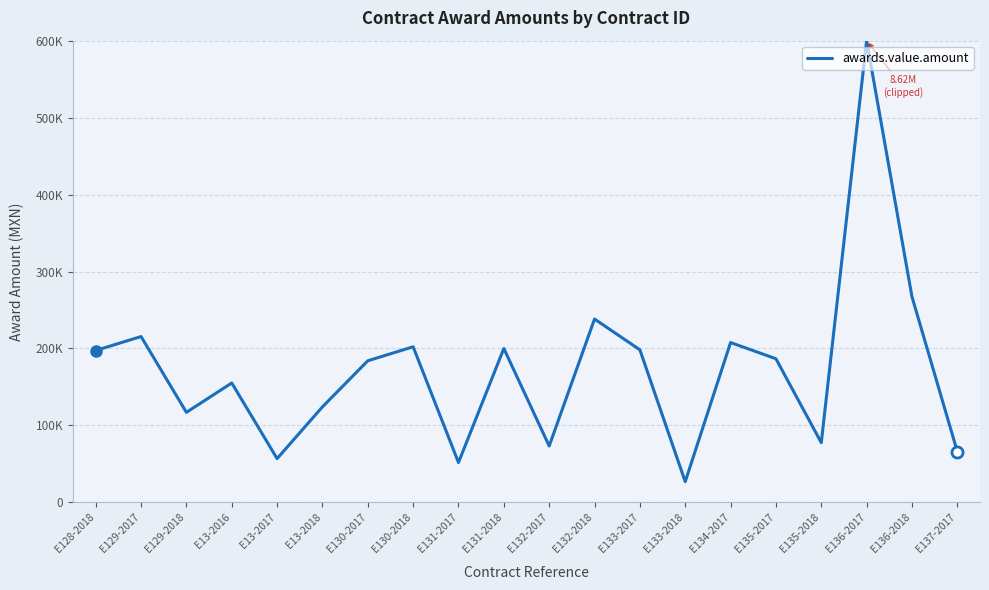

What position from the right is E132-2018?

9